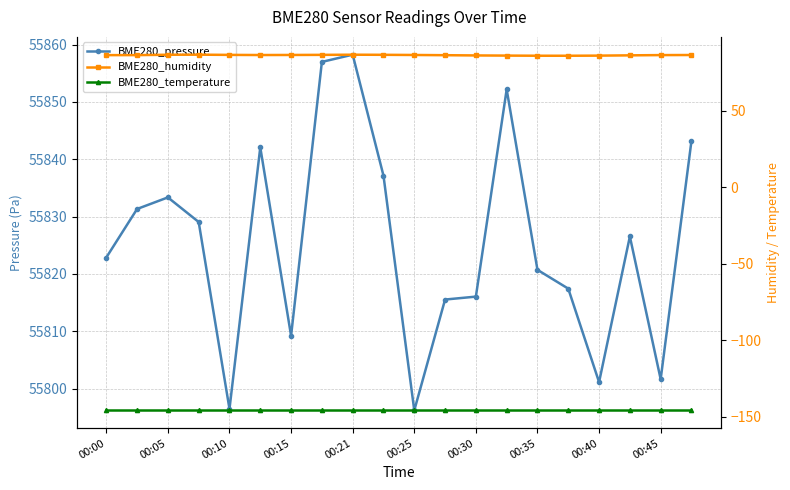

The value of BME280_pressure at 19 is 55843.2. True or false?

True